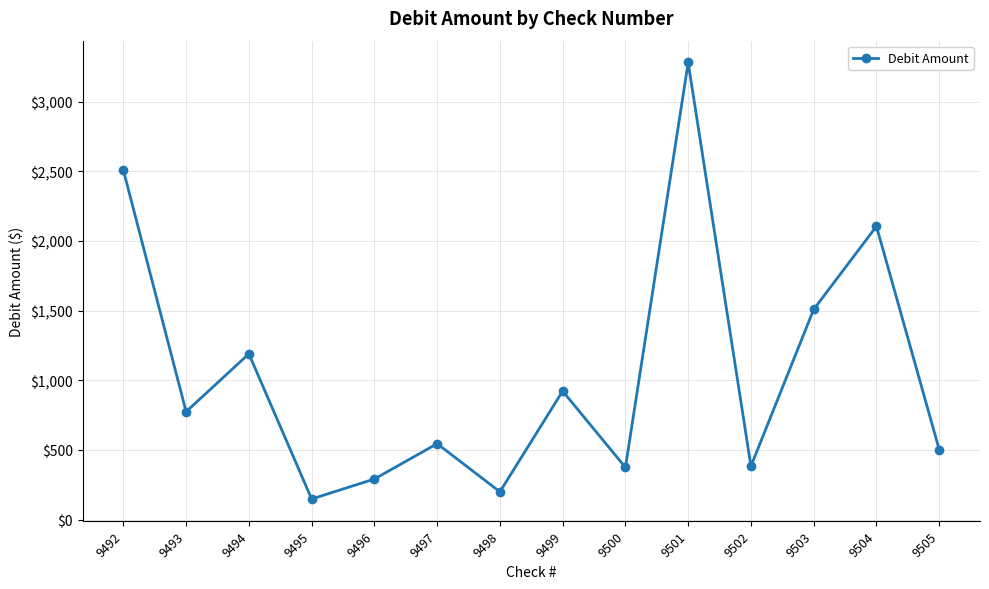

At which category does the data reach its first local peak?

9494